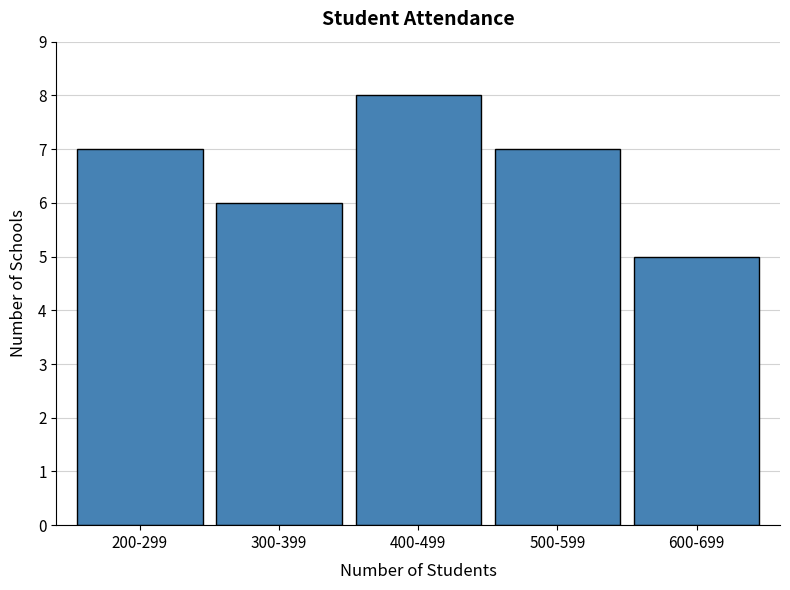

Reading left to right, list all the values displayed in this chart.

7	6	8	7	5